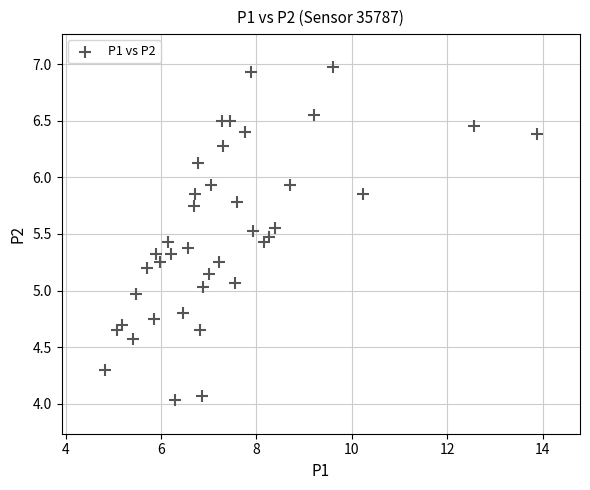

What is the range of Y values (max minus min)?

2.9